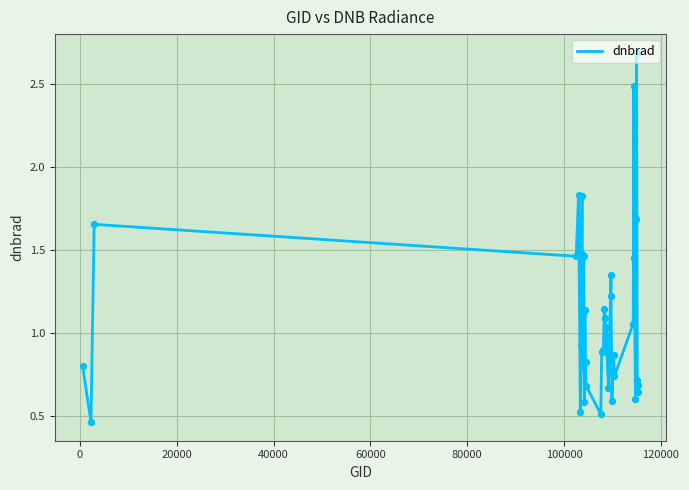

What is the maximum value shown in the chart?

2.7